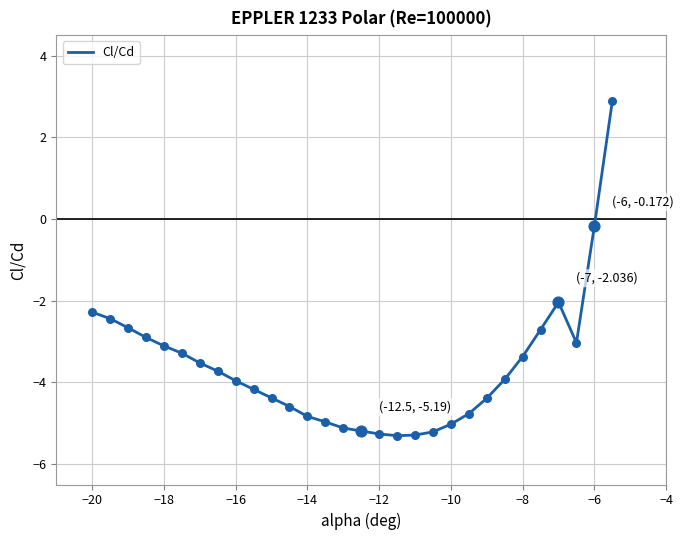

What is the maximum value shown in the chart?

2.9